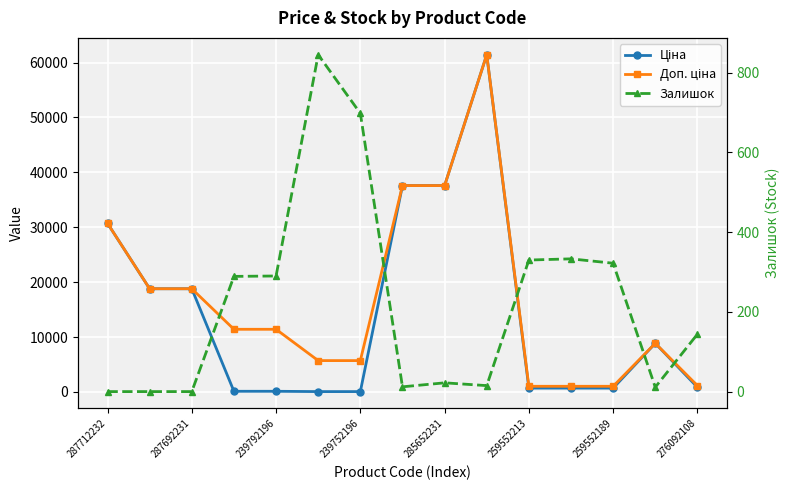

The value of Ціна at 287692231 is 18796.8. True or false?

True